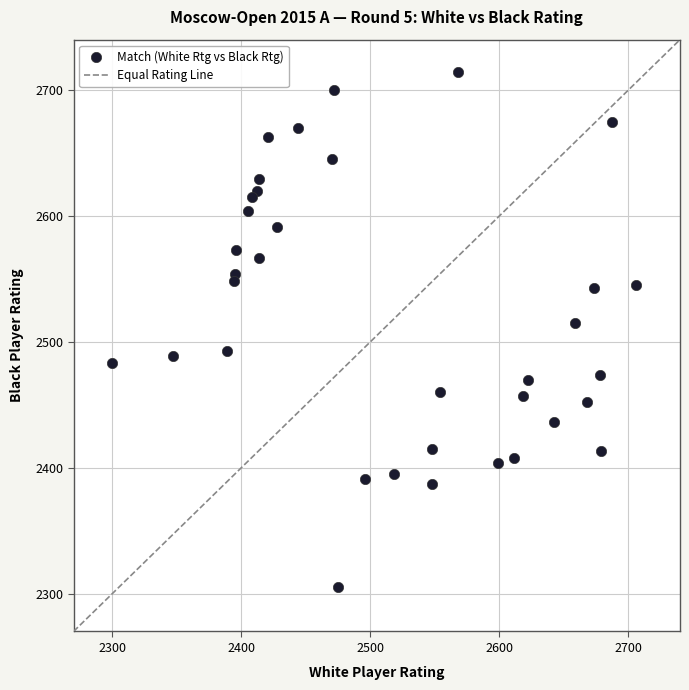

What is the range of X values (max minus min)?

406